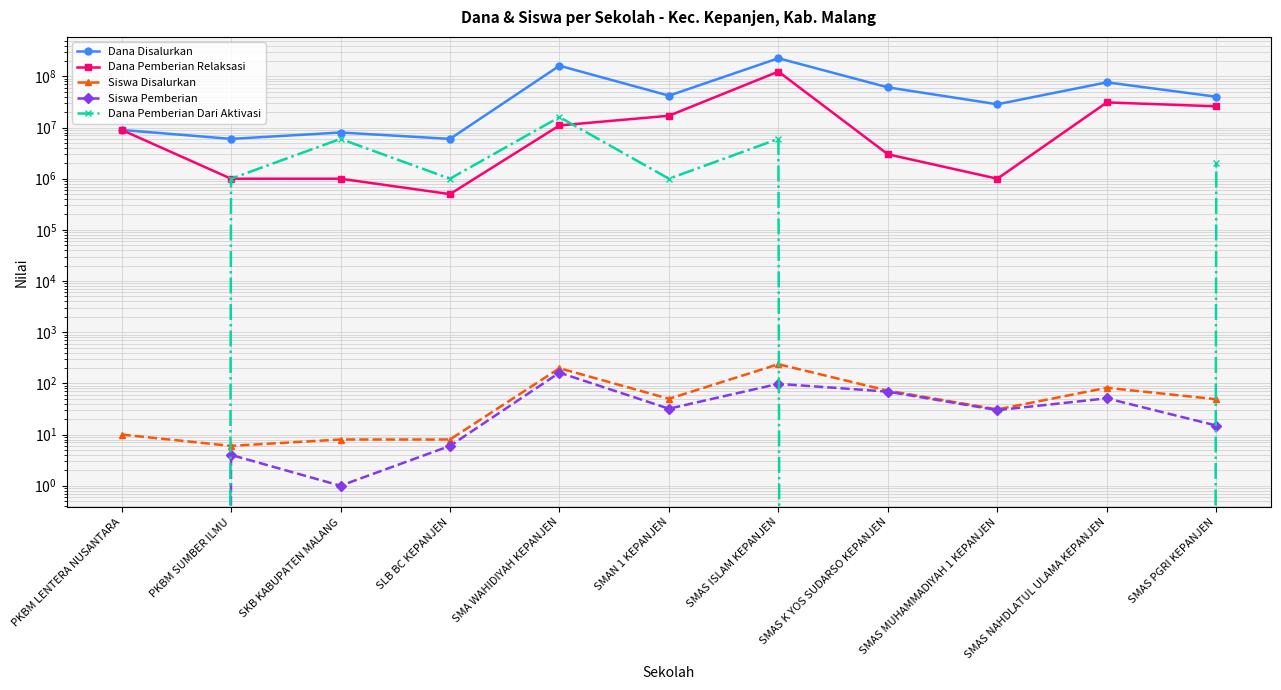

The value of Dana Disalurkan at SMAS ISLAM KEPANJEN is 74480844. True or false?

False